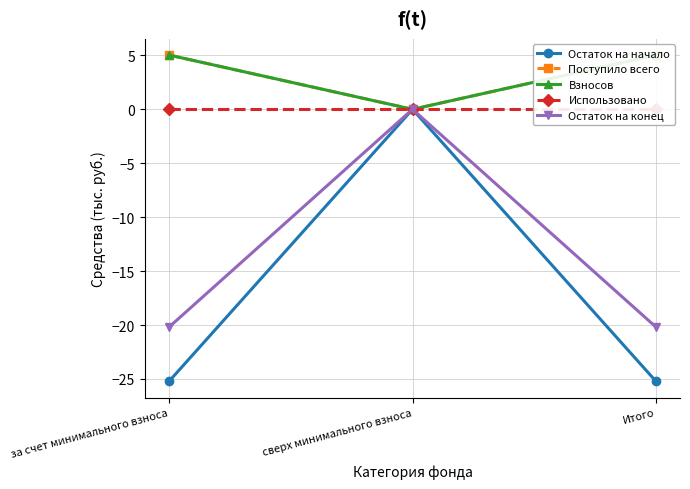

How many series are shown in this chart?

5